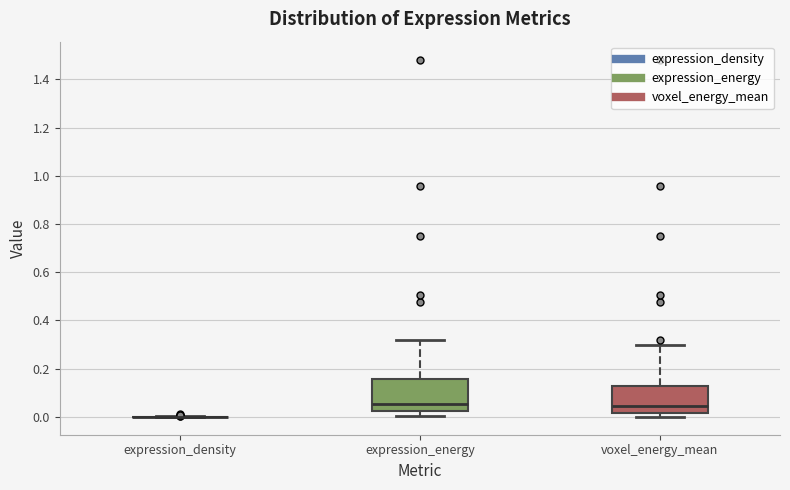

Reading left to right, transcribe this box plot: for each box, give where its median line is, the range the box spans, and where its two whiskers end, as read against the y-axis. The values are not printed on the chart, so give them approximately, as read against the axis.

expression_density: box collapsed to a line at 0.00, whiskers 0.00 to 0.00
expression_energy: median 0.06, box 0.02 to 0.16, whiskers 0.00 to 0.32
voxel_energy_mean: median 0.04, box 0.02 to 0.12, whiskers 0.00 to 0.30